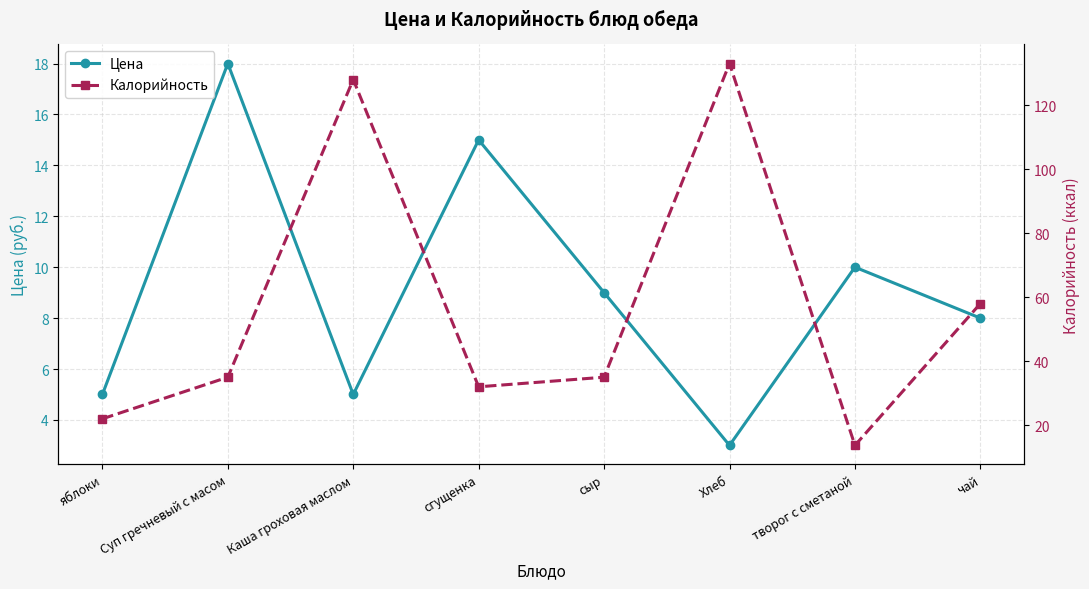

How many values in the Цена series are below 9?

4